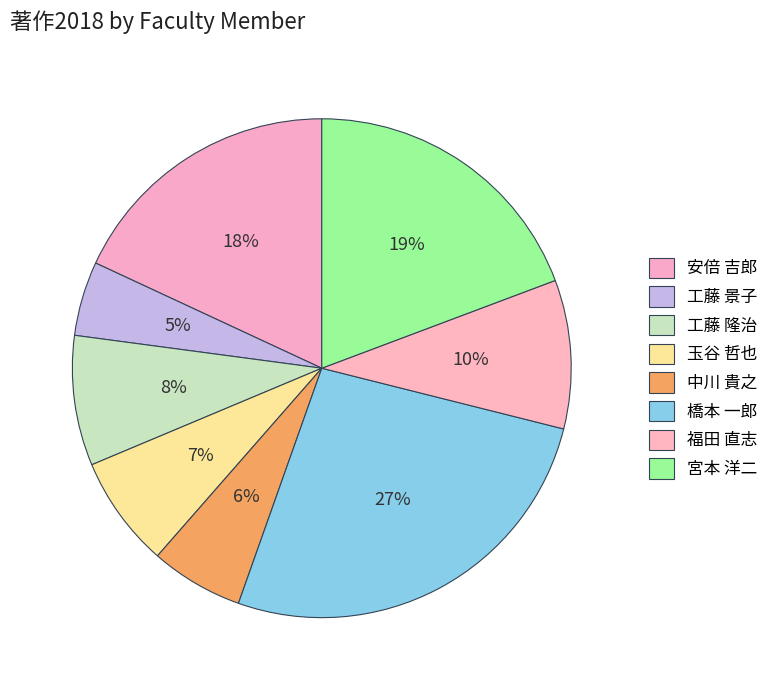

Count the number of slices in the pie.

8